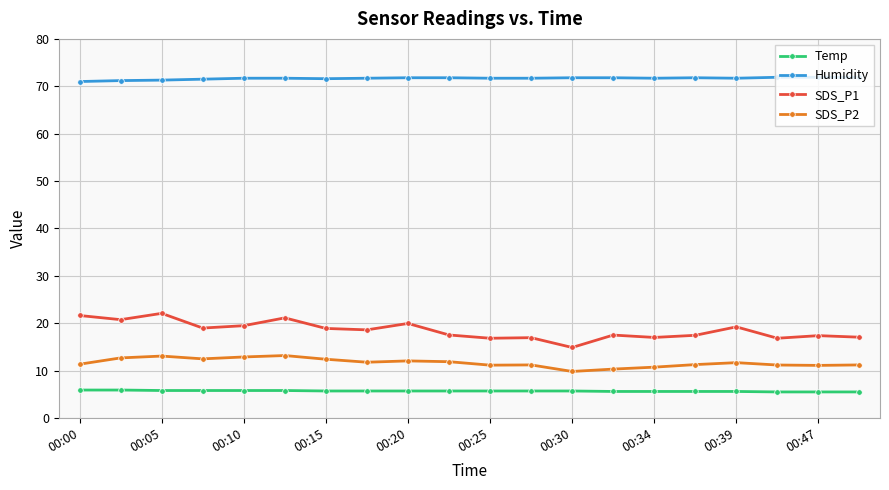

What is the difference between the second highest and second lowest values in the SDS_P1 series?

4.8